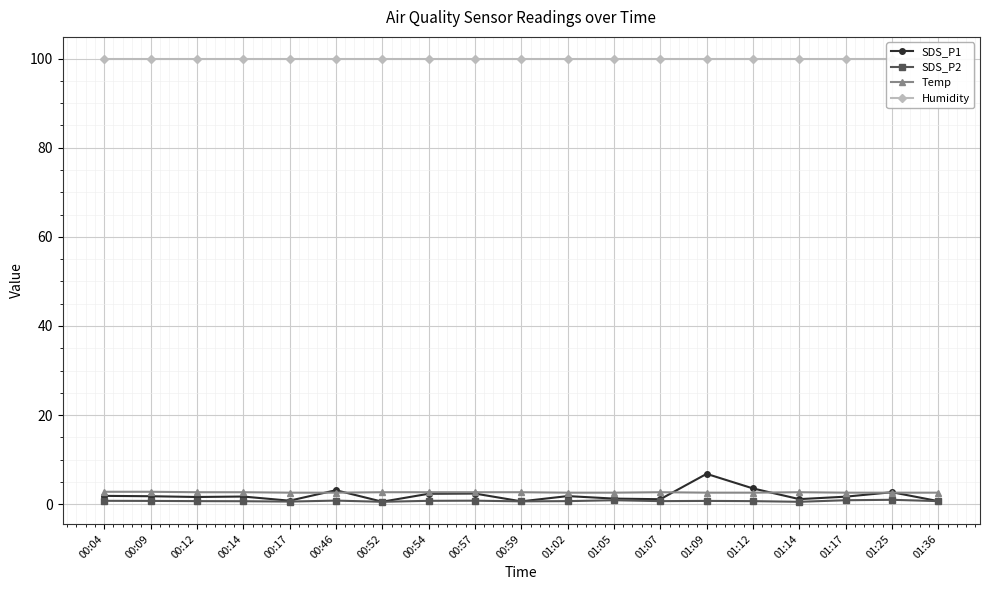

Rank the series by their maximum value, from highest to lowest.

Humidity, SDS_P1, Temp, SDS_P2